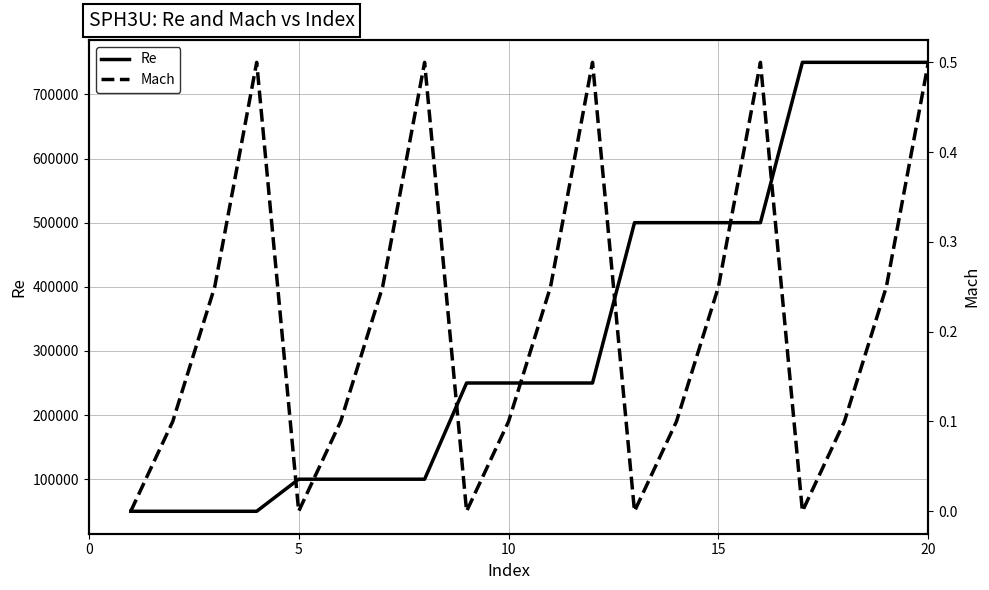

How many interior local valleys does the Mach series have?

4